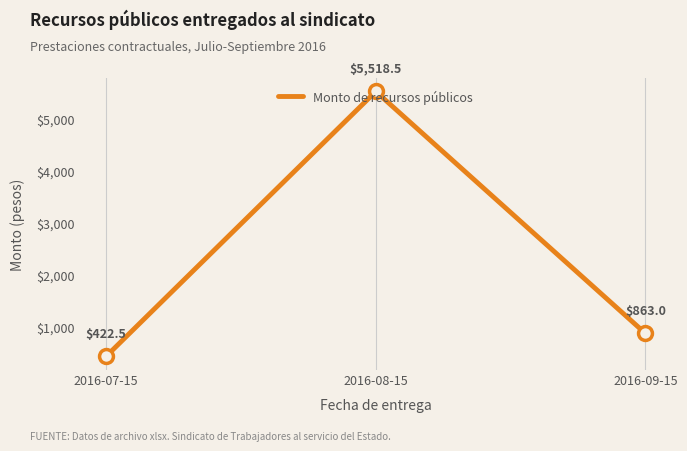

The chart shows a value of 8250.2 at 2016-08-15. True or false?

False